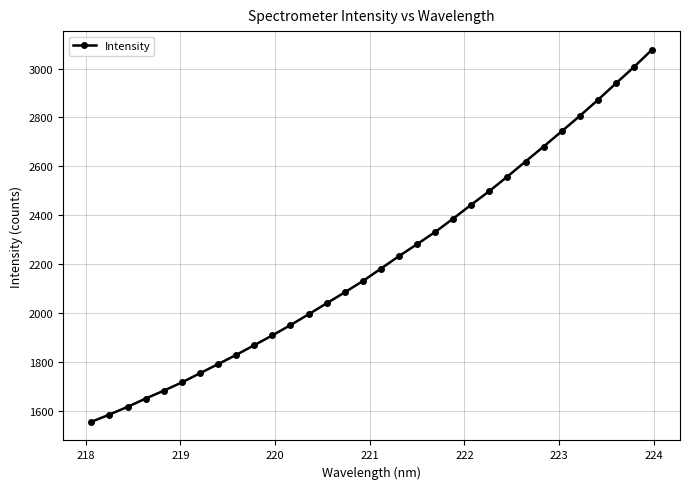

What is the smallest value displayed?

1555.8